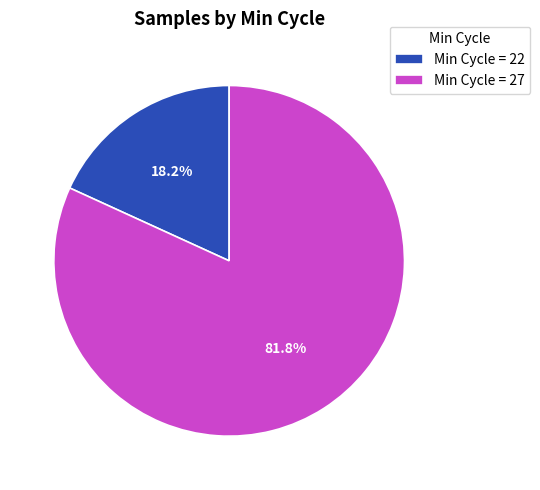

What is the ratio of the value at Min Cycle = 27 to the value at Min Cycle = 22?

4.5